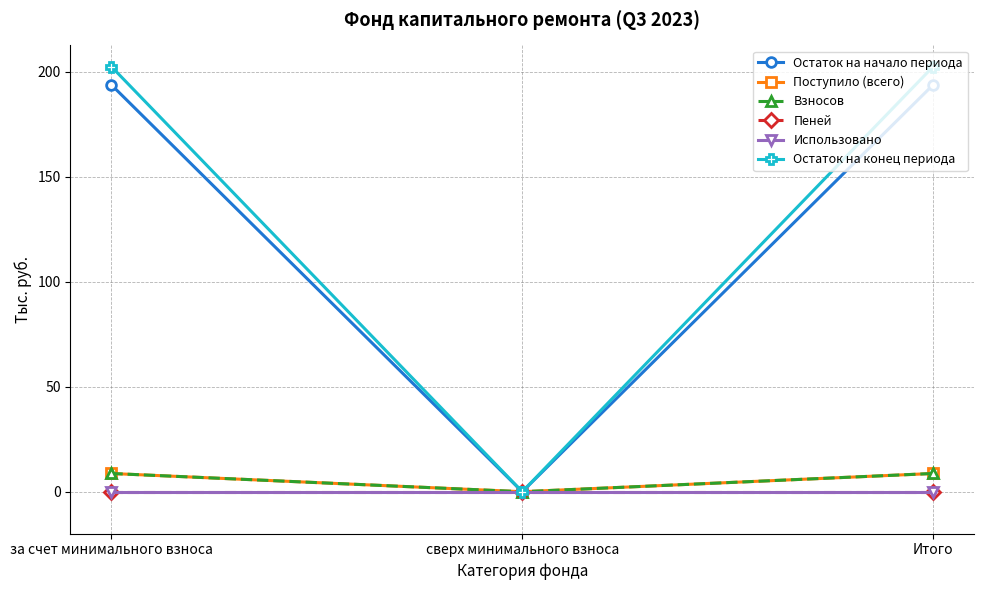

Reading left to right, transcribe all the data shown in this chart.

Остаток на начало периода: за счет минимального взноса=193.7	сверх минимального взноса=0.0	Итого=193.7
Поступило (всего): за счет минимального взноса=8.7	сверх минимального взноса=0.0	Итого=8.7
Взносов: за счет минимального взноса=8.7	сверх минимального взноса=0.0	Итого=8.7
Пеней: за счет минимального взноса=0.0	сверх минимального взноса=0.0	Итого=0.0
Использовано: за счет минимального взноса=0.0	сверх минимального взноса=0.0	Итого=0.0
Остаток на конец периода: за счет минимального взноса=202.4	сверх минимального взноса=0.0	Итого=202.4